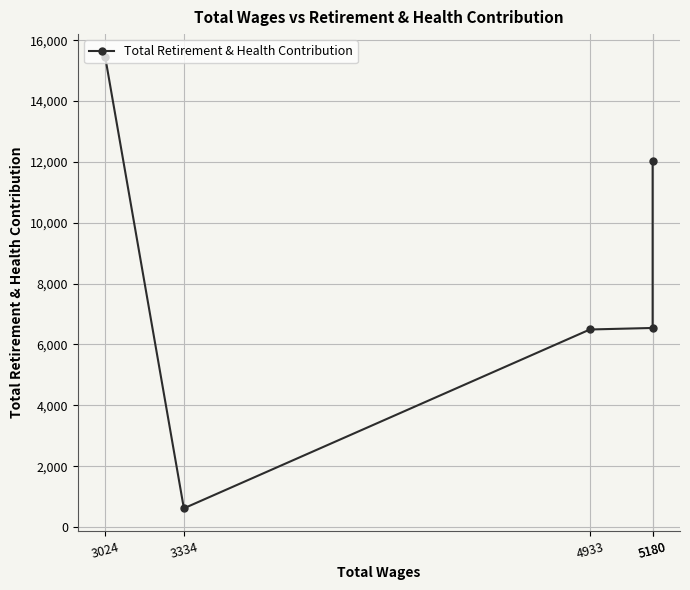

How many lines are shown in the chart?

1